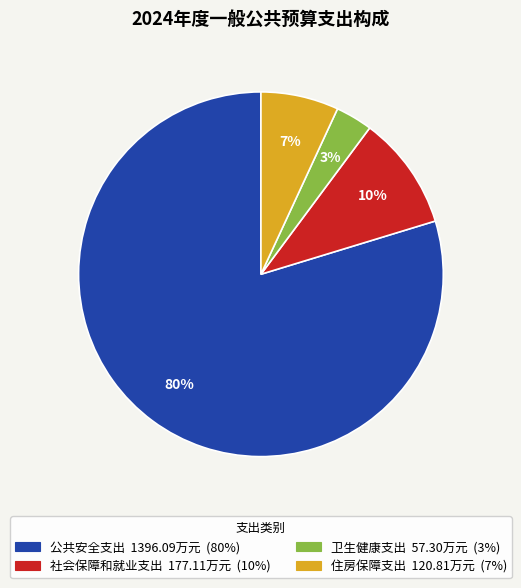

What is the smallest slice in the pie chart?

卫生健康支出